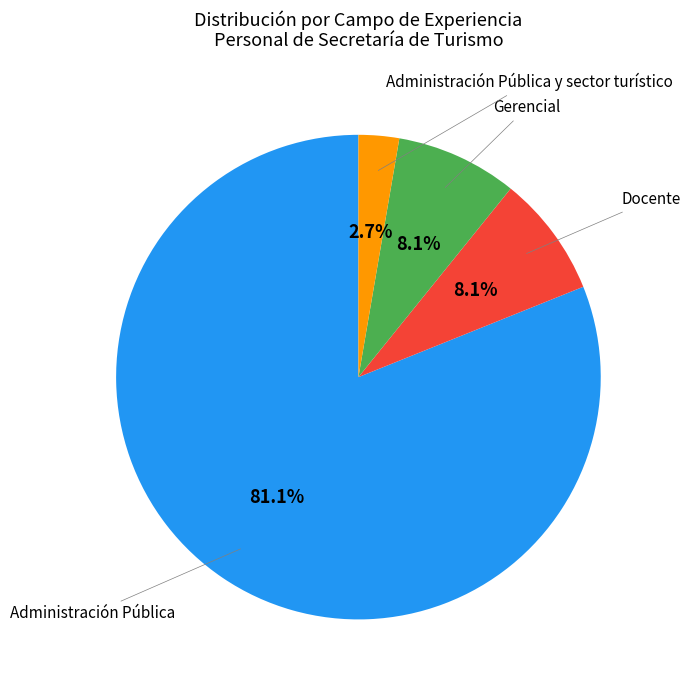

Does any single category account for the majority?

Yes